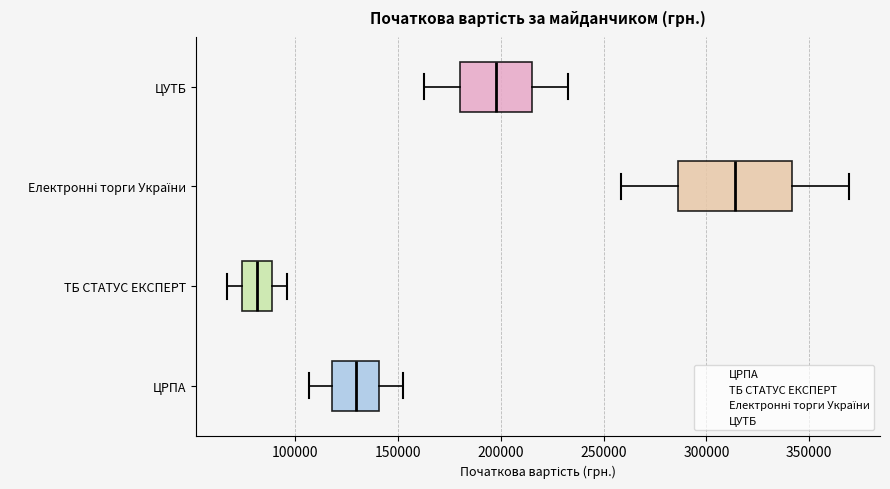

Where does the left whisker of the box for ЦУТБ end on the x-axis? The values are not printed on the chart, so give them approximately, as read against the axis.

165000